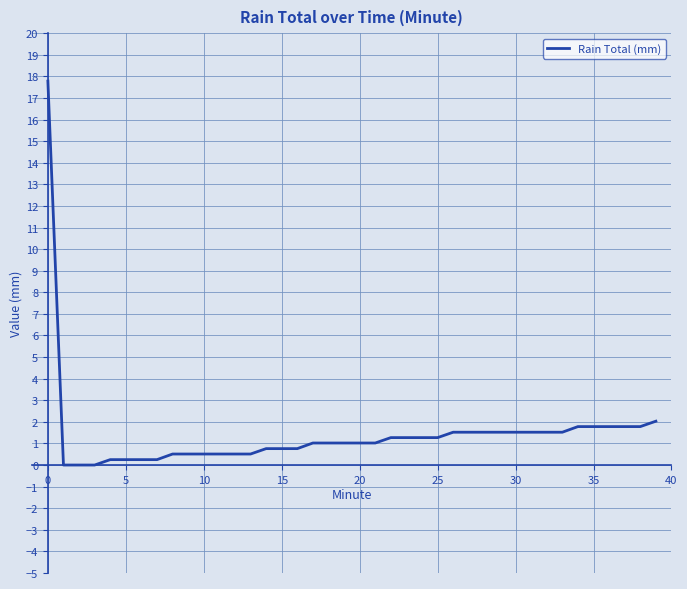

What is the difference between the maximum and minimum values?

17.8